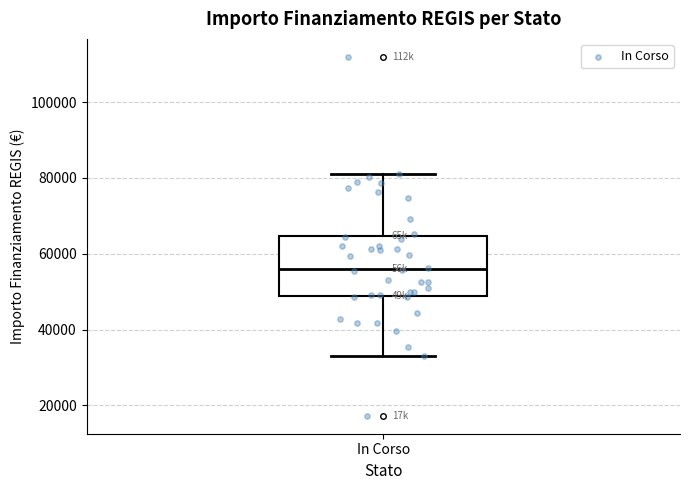

Read this box plot against the y-axis: the position of the median line, the range covered by the box, and the ends of both whiskers. The values are not printed on the chart, so give them approximately, as read against the axis.

median 56000, box 50000 to 64000, whiskers 32000 to 80000